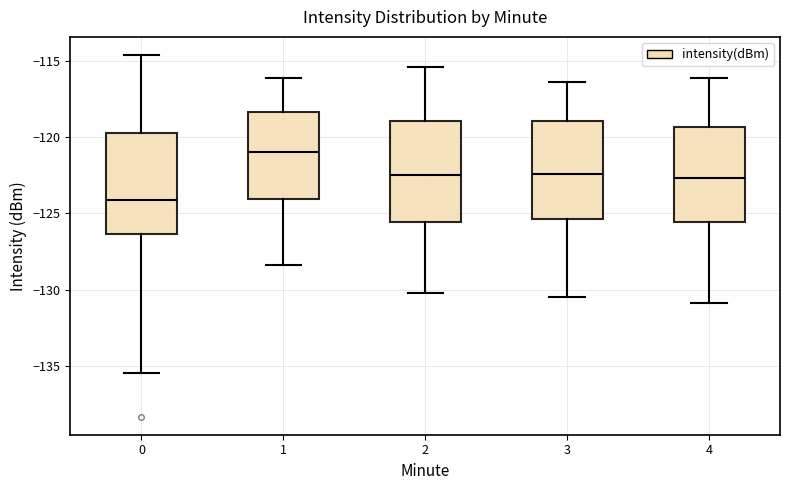

Reading left to right, transcribe this box plot: for each box, give where its median line is, the range the box spans, and where its two whiskers end, as read against the y-axis. The values are not printed on the chart, so give them approximately, as read against the axis.

0: median -124.0, box -126.5 to -119.5, whiskers -135.5 to -114.5
1: median -121.0, box -124.0 to -118.5, whiskers -128.5 to -116.0
2: median -122.5, box -125.5 to -119.0, whiskers -130.0 to -115.5
3: median -122.5, box -125.5 to -119.0, whiskers -130.5 to -116.5
4: median -122.5, box -125.5 to -119.5, whiskers -131.0 to -116.0